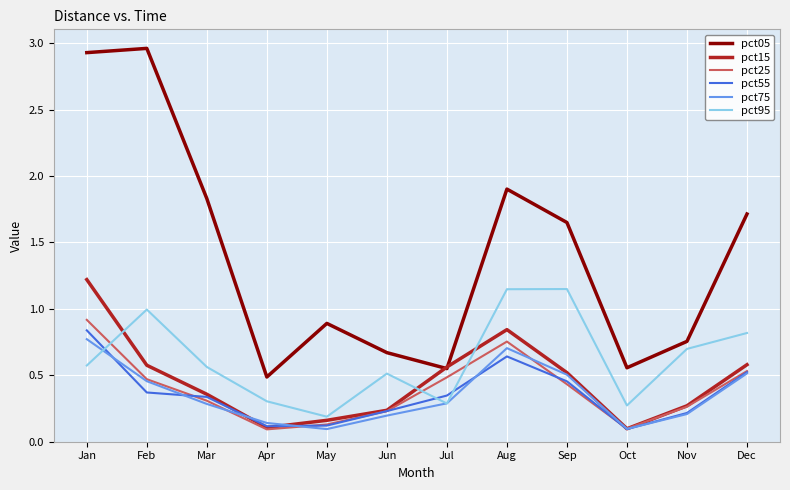

Where is pct95 nearest to the value 0?

May